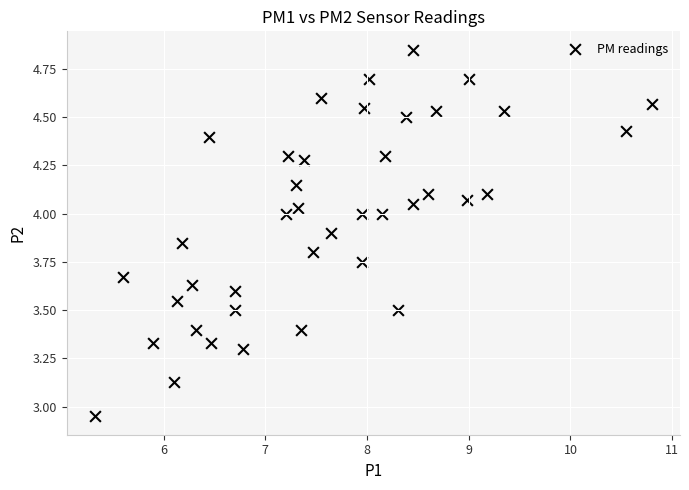

What is the range of X values (max minus min)?

5.5